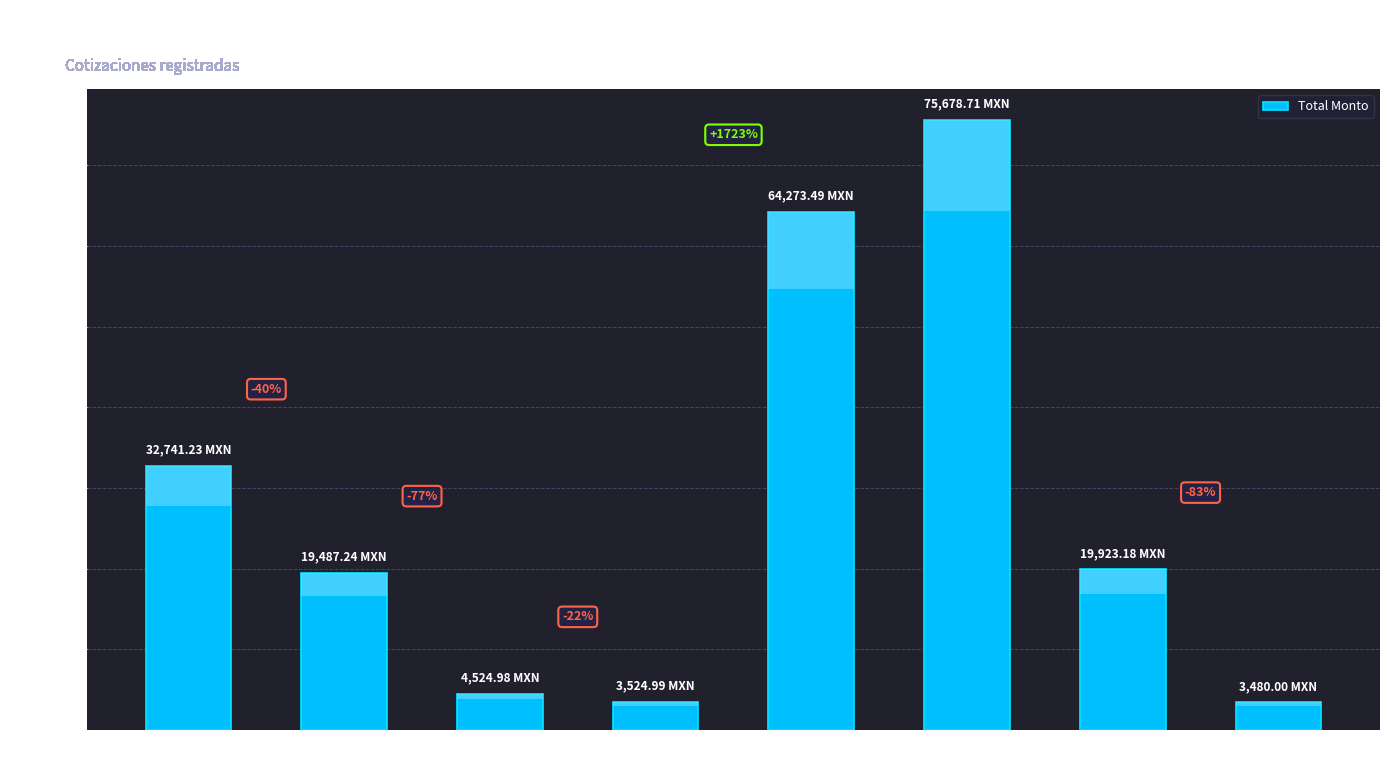

Reading left to right, list all the values displayed in this chart.

Maria de Lourdes
Sedeño Simontes=32741.2	AUTOS Y CAMIONES
SOL DE MICHOACAN=19487.2	Servicios y Equipos
en Telefonia=4525.0	TOTAL PLAY
COMUNICACIONES=3525.0	GRUPO CONSTRUCTOR
FAME DEL BAJIO=64273.5	Autos Y Camiones
Sol de Michoacan=75678.7	Augusto David
Colin Robledo=19923.2	Centro de
Convenciones Morelia=3480.0